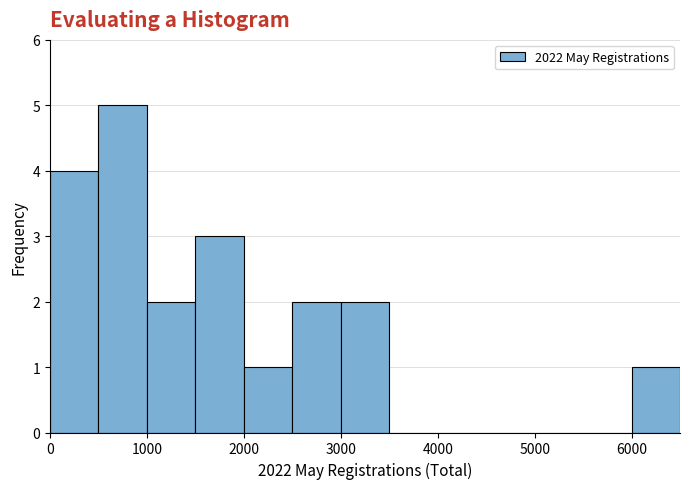

Reading left to right, list every bar in this chart as the range it spans on the x-axis followed by its height. The values are not printed on the chart, so give them approximately, as read against the axis.

0 to 500: 4
500 to 1000: 5
1000 to 1500: 2
1500 to 2000: 3
2000 to 2500: 1
2500 to 3000: 2
3000 to 3500: 2
3500 to 4000: 0
4000 to 4500: 0
4500 to 5000: 0
5000 to 5500: 0
5500 to 6000: 0
6000 to 6500: 1